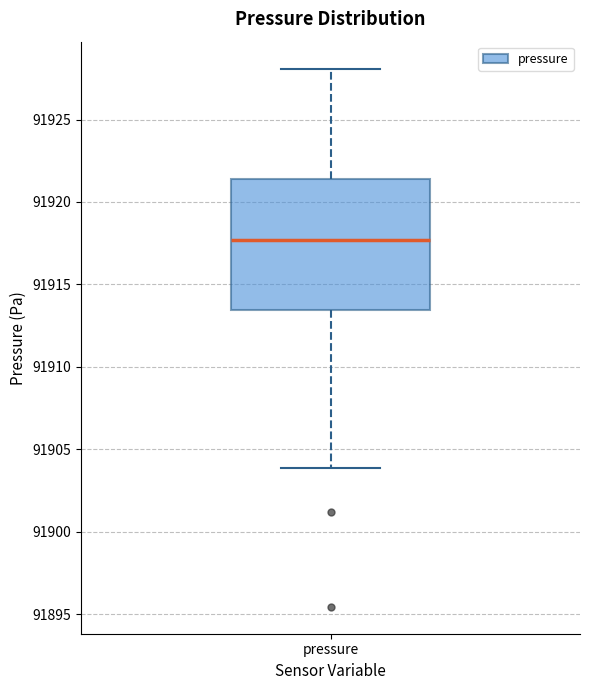

Read this box plot against the y-axis: the position of the median line, the range covered by the box, and the ends of both whiskers. The values are not printed on the chart, so give them approximately, as read against the axis.

median 91917.5, box 91913.5 to 91921.5, whiskers 91904.0 to 91928.0